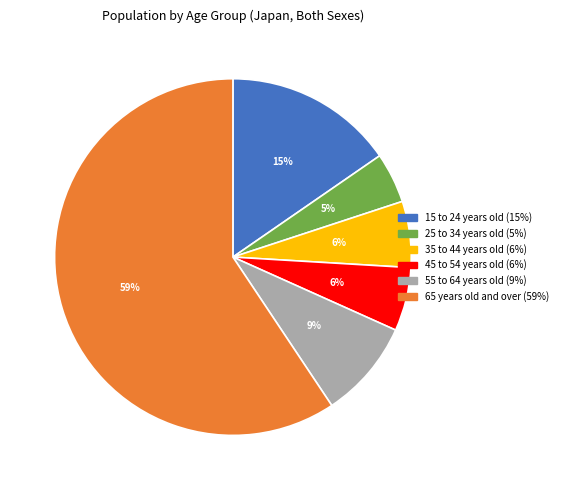

Which slice represents more than half of the pie?

65 years old and over